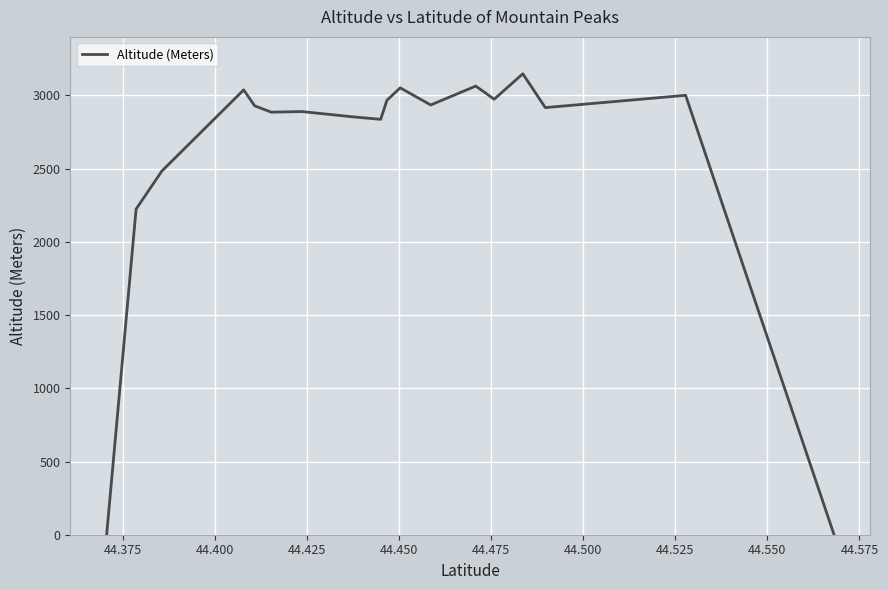

What is the greatest value displayed?

3148